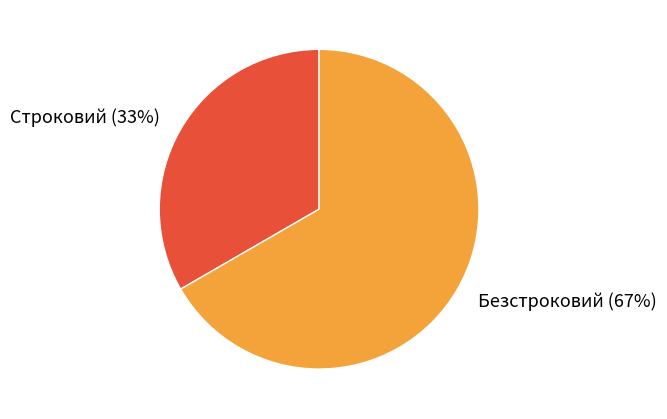

Which has a higher value, Безстроковий or Строковий?

Безстроковий